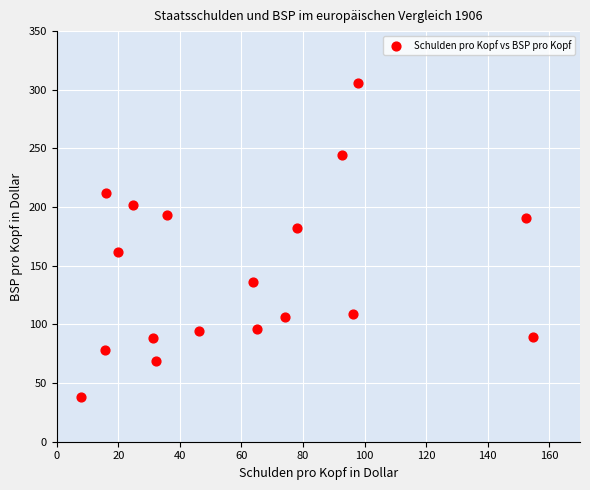

What is the range of Y values (max minus min)?

268